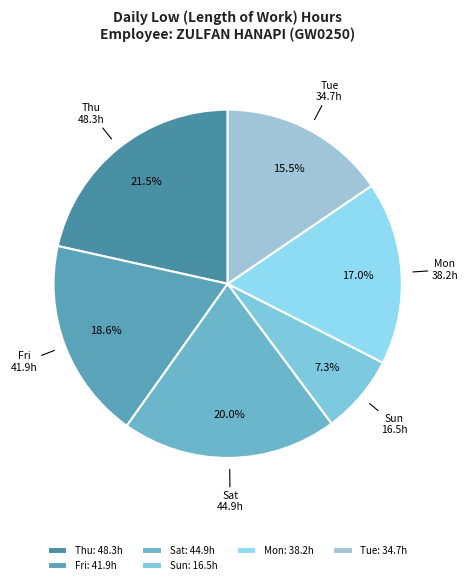

Does any single category account for the majority?

No